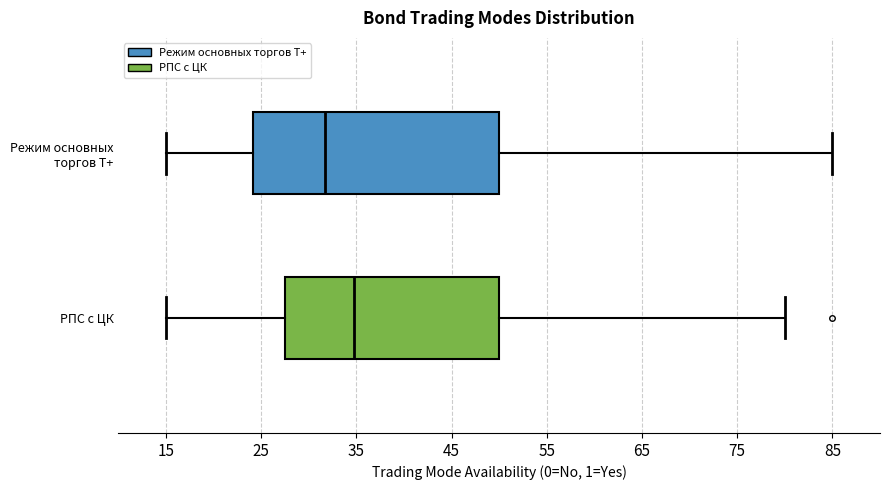

Comparing the boxes themselves (not the whiskers), which one is the widest?

Режим основных торгов Т+